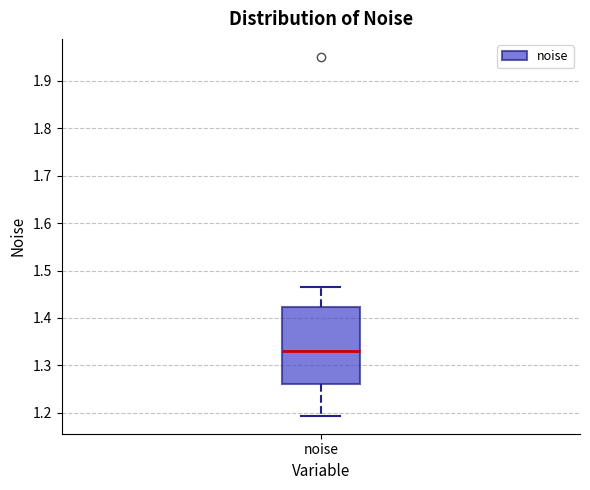

Where is the upper edge of the box for noise on the y-axis? The values are not printed on the chart, so give them approximately, as read against the axis.

1.42